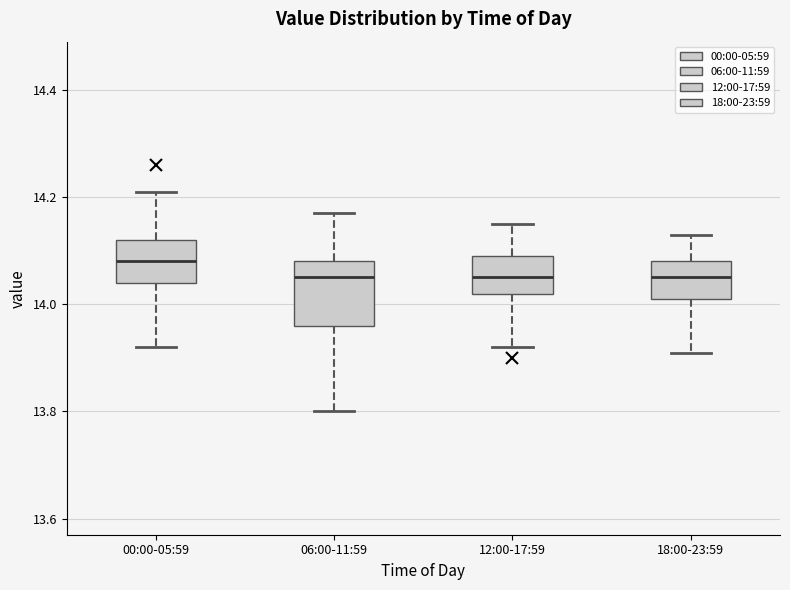

Where does the lower whisker of the box for 12:00-17:59 end on the y-axis? The values are not printed on the chart, so give them approximately, as read against the axis.

13.92